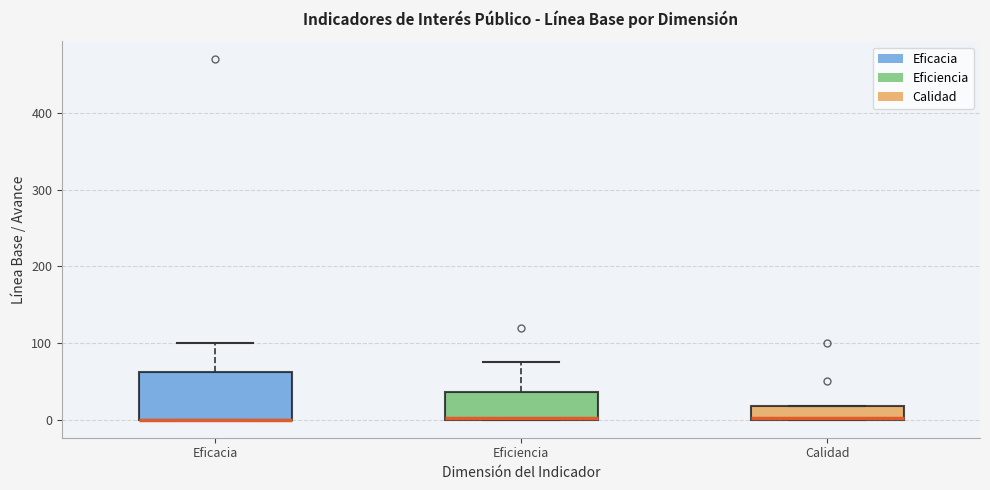

Where is the upper edge of the box for Eficiencia on the y-axis? The values are not printed on the chart, so give them approximately, as read against the axis.

40